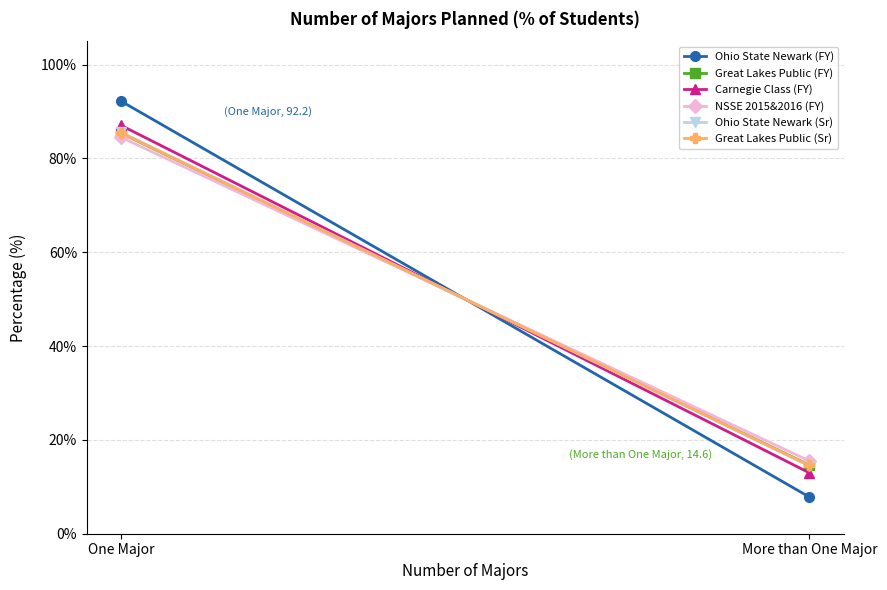

The value of Great Lakes Public (Sr) at More than One Major is 14.6. True or false?

True